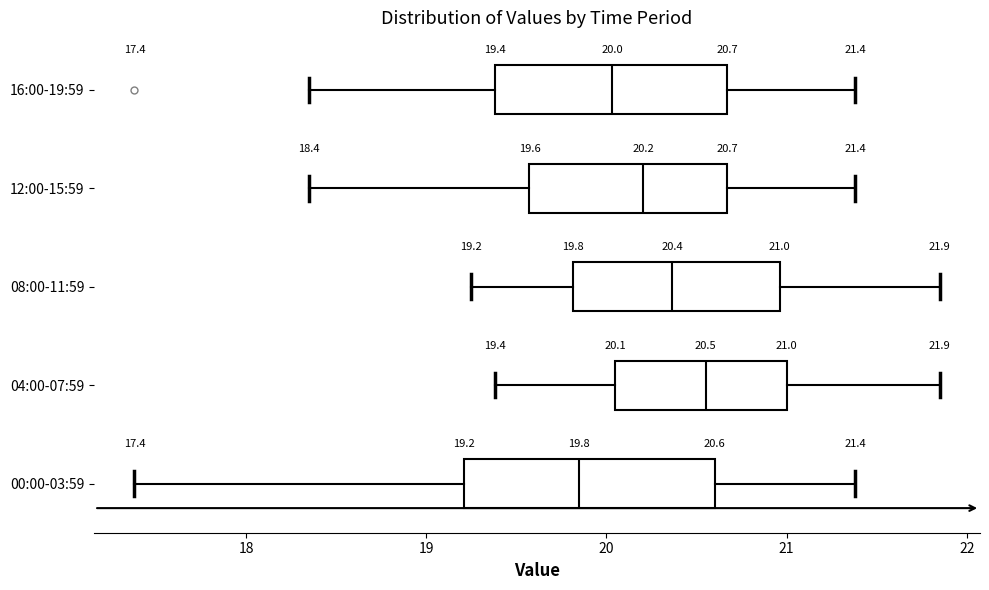

Comparing the boxes themselves (not the whiskers), which one is the widest?

00:00-03:59